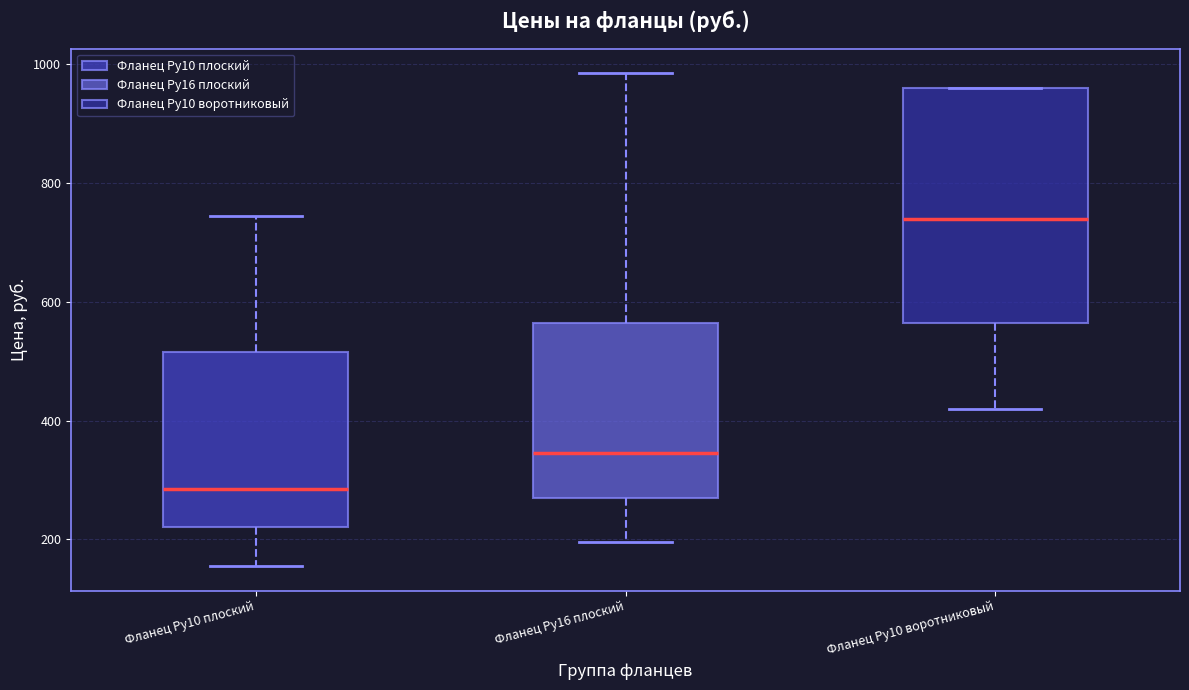

Where does the upper whisker of the box for Фланец Ру16 плоский end on the y-axis? The values are not printed on the chart, so give them approximately, as read against the axis.

980